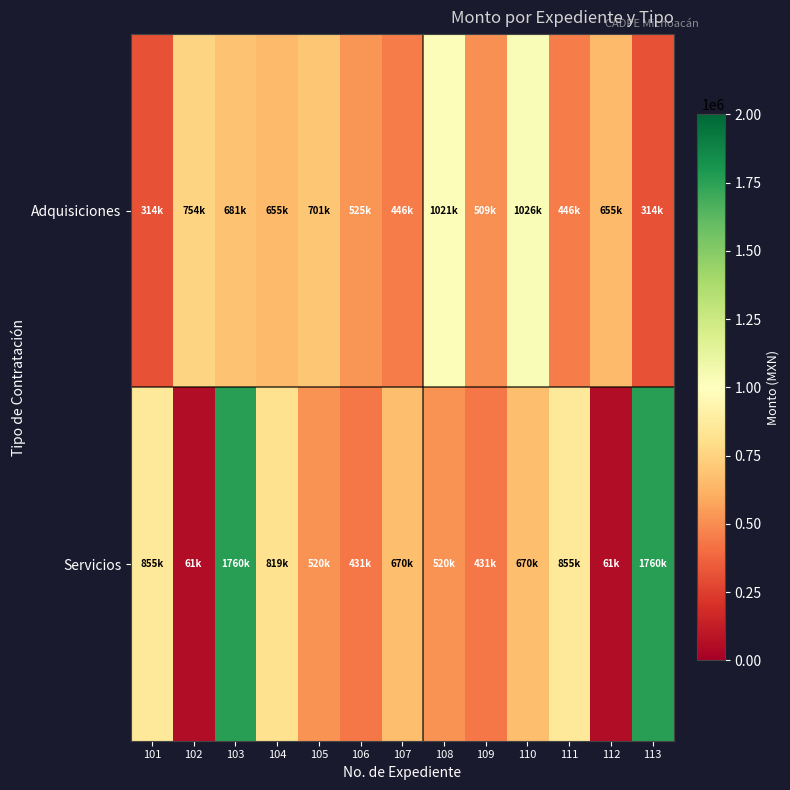

What is the total value across all series at 103?

2440322.8